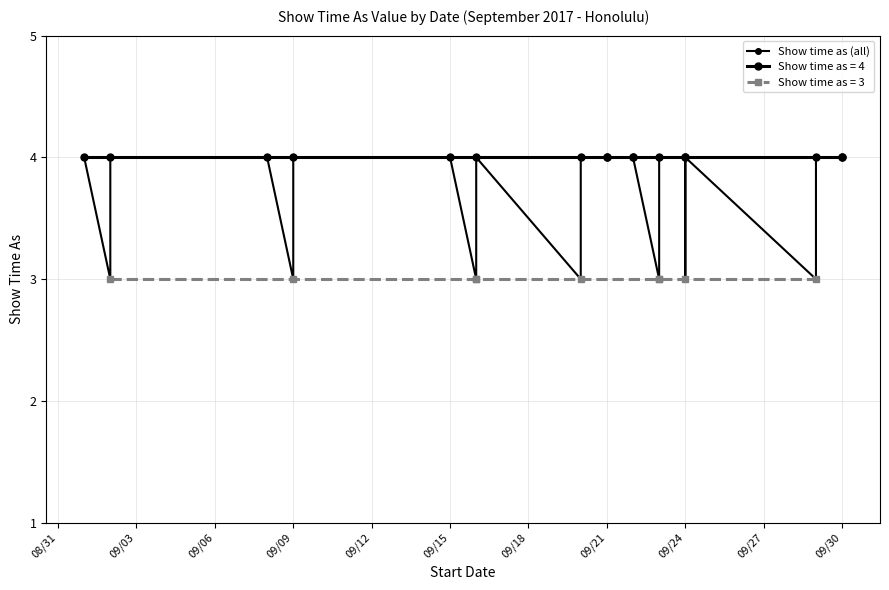

The value at 09/06 is 2. True or false?

False